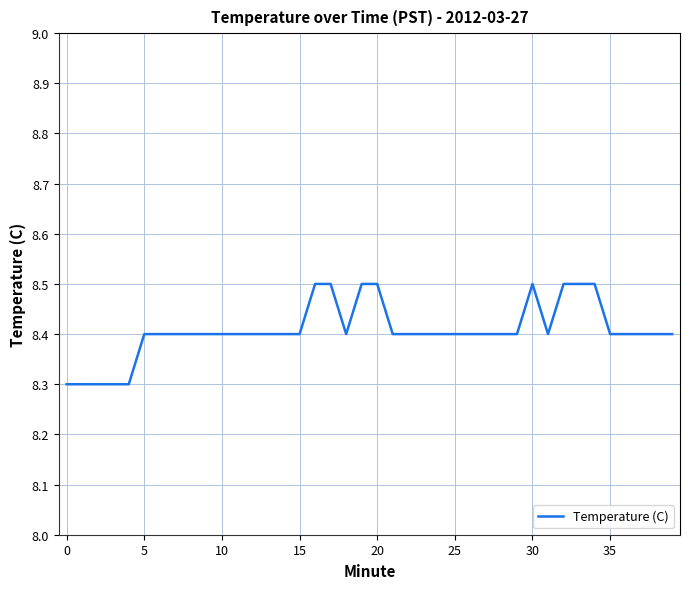

What is the minimum value shown in the chart?

8.3